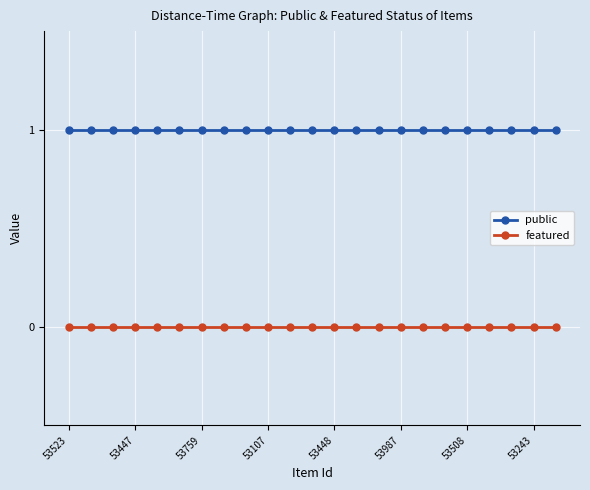

What is the value of the public point at the 1st from the left?

1